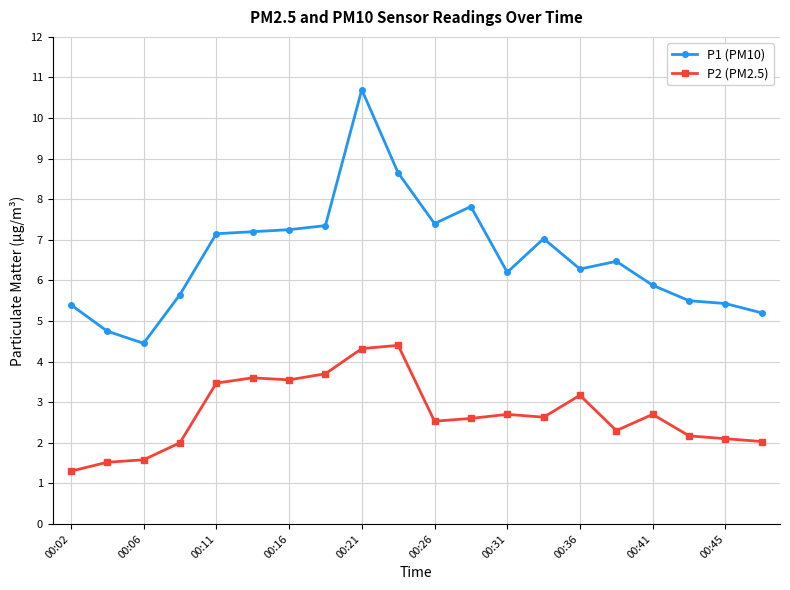

Rank the series by their average value, from highest to lowest.

P1 (PM10), P2 (PM2.5)